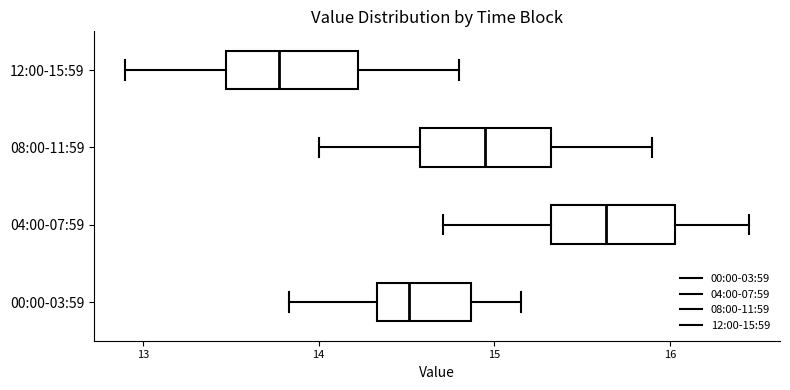

Which box's median line is the furthest to the right?

04:00-07:59